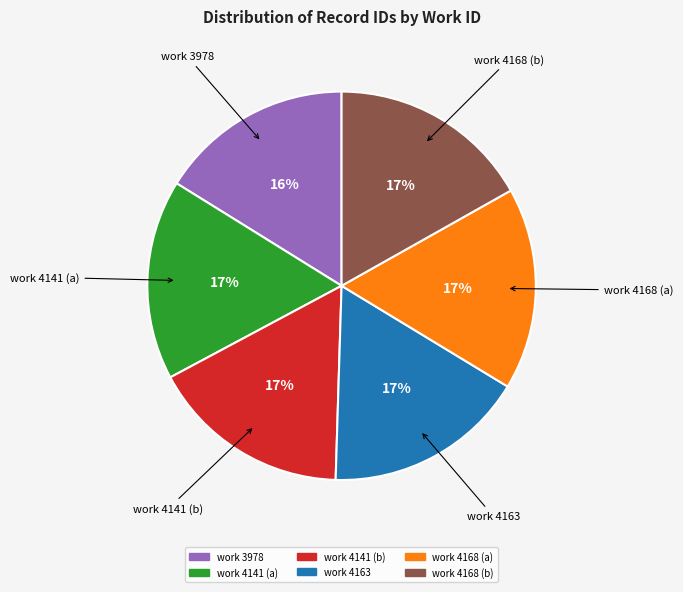

What is the smallest slice in the pie chart?

work 3978